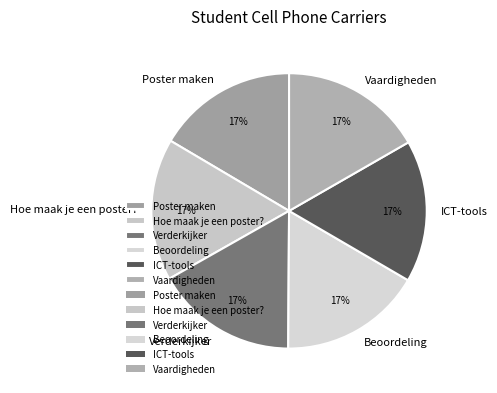

The Beoordeling slice represents 24% of the pie. True or false?

False